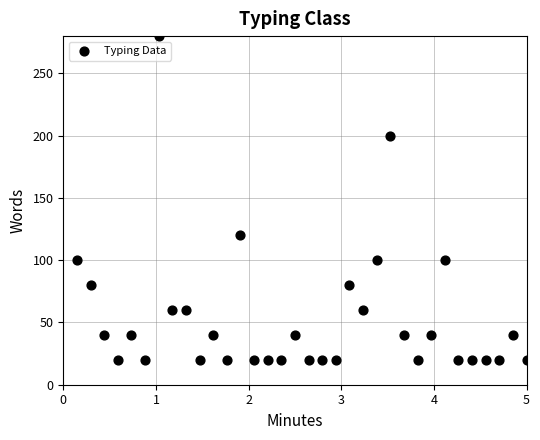

What Y value in the scatter plot is closest to 150?

120